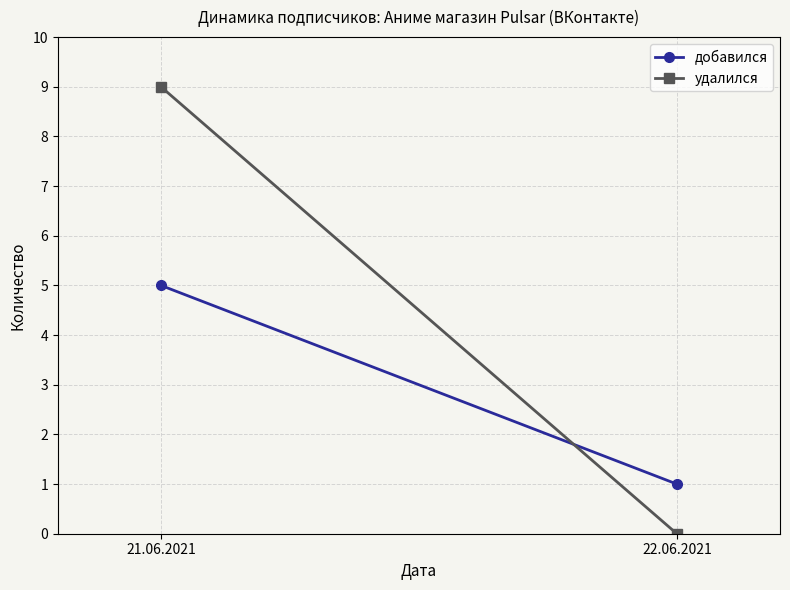

The добавился series shows 1 at 22.06.2021. True or false?

True